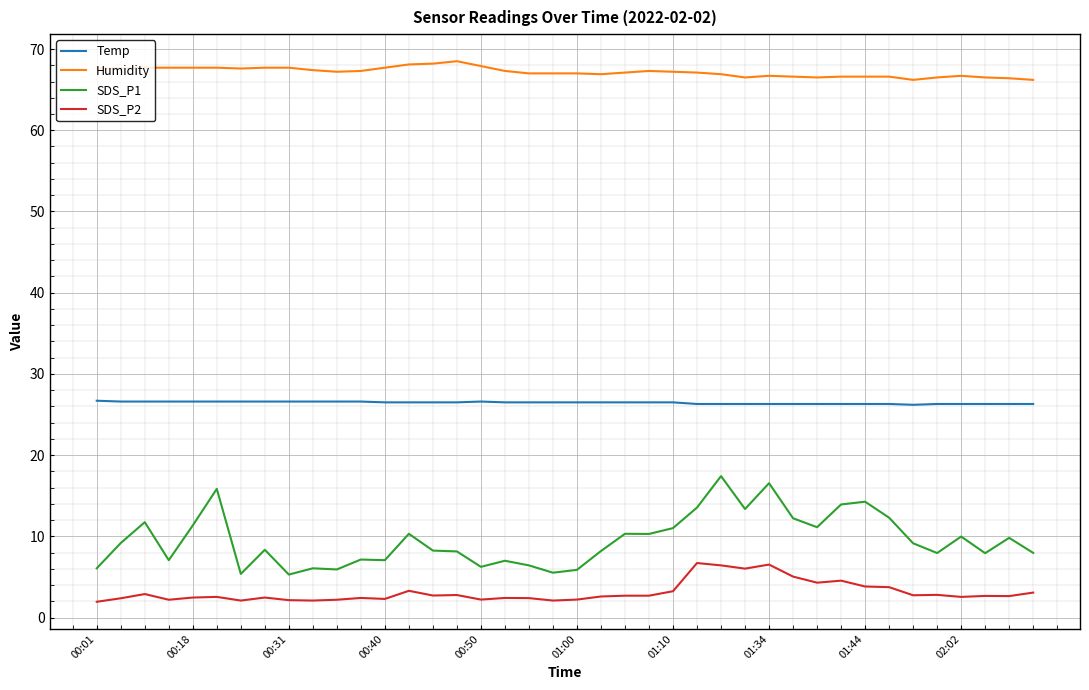

Rank the series by their maximum value, from lowest to highest.

SDS_P2, SDS_P1, Temp, Humidity